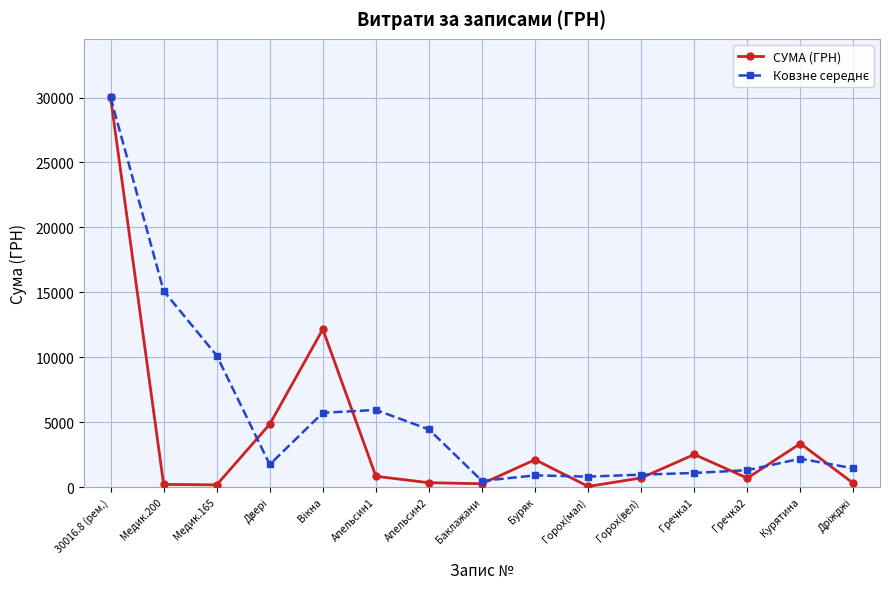

What is the maximum value shown in the chart?

30016.8